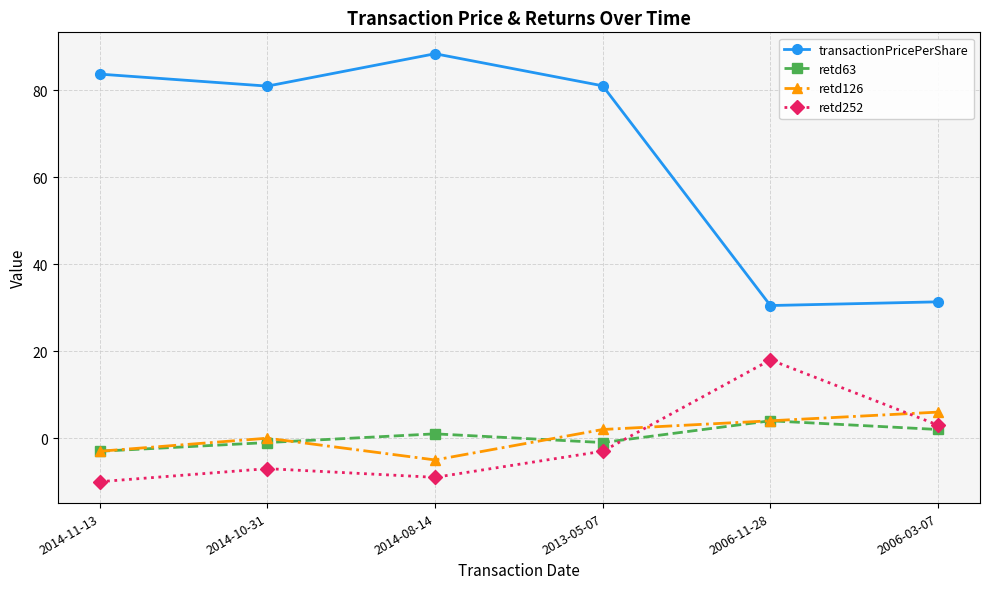

True or false: retd126 has more than 0 interior local peaks.

True